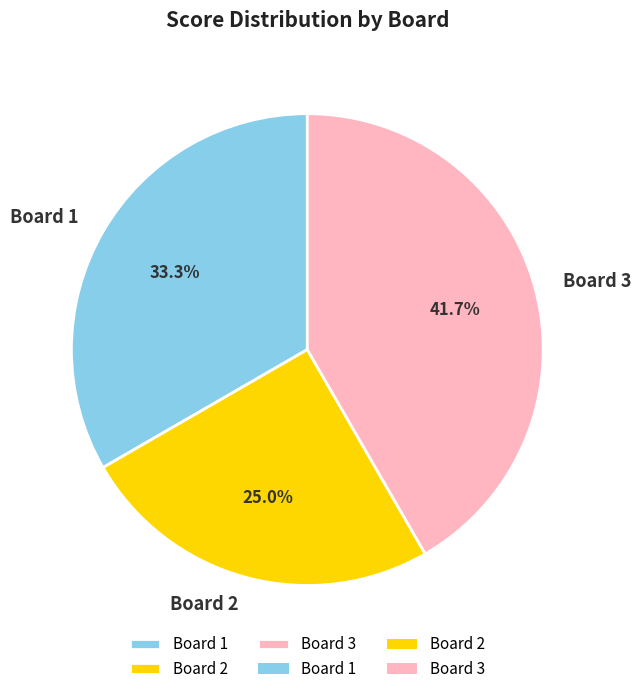

The Board 1 slice represents 42% of the pie. True or false?

False